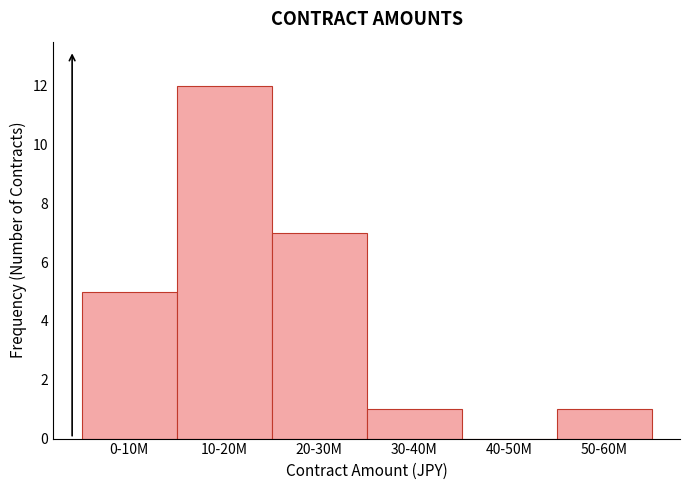

Reading left to right, extract all data points from this chart.

0-10M=5	10-20M=12	20-30M=7	30-40M=1	40-50M=0	50-60M=1